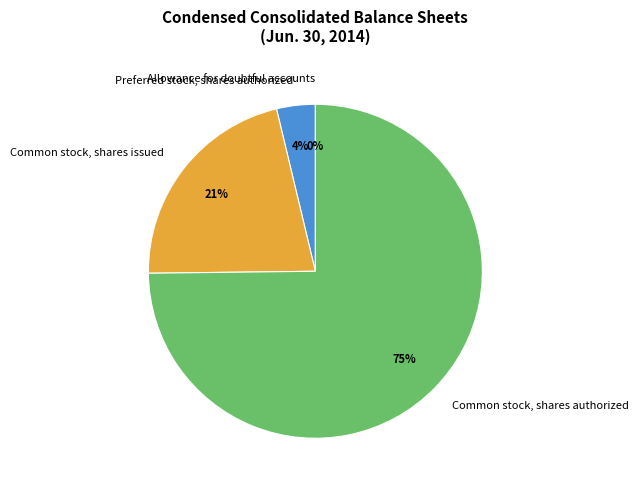

To the nearest percent, what percentage of the pie is Common stock, shares authorized?

75%